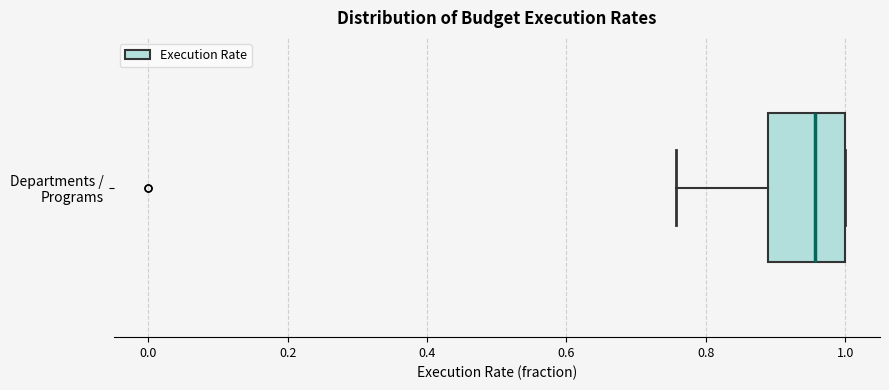

Transcribe this box plot: give where the median line is, the range the box spans, and where the two whiskers end, as read against the x-axis. The values are not printed on the chart, so give them approximately, as read against the axis.

median 0.96, box 0.88 to 1.00, whiskers 0.76 to 1.00